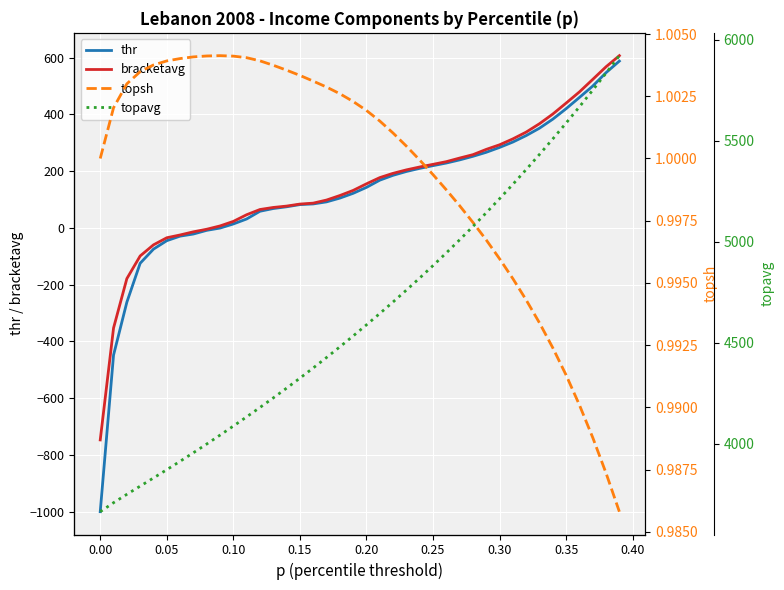

Is this an area chart (filled region under the line)?

No